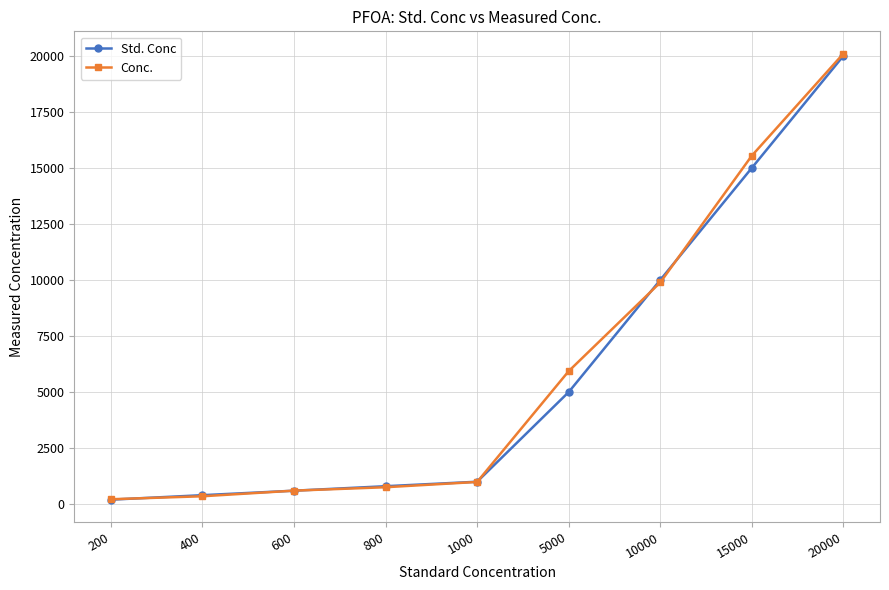

Reading left to right, list all the values displayed in this chart.

Std. Conc: 200.0	400.0	600.0	800.0	1000.0	5000.0	10000.0	15000.0	20000.0
Conc.: 218.6	351.8	602.1	754.9	990.8	5934.1	9888.4	15545.3	20098.8